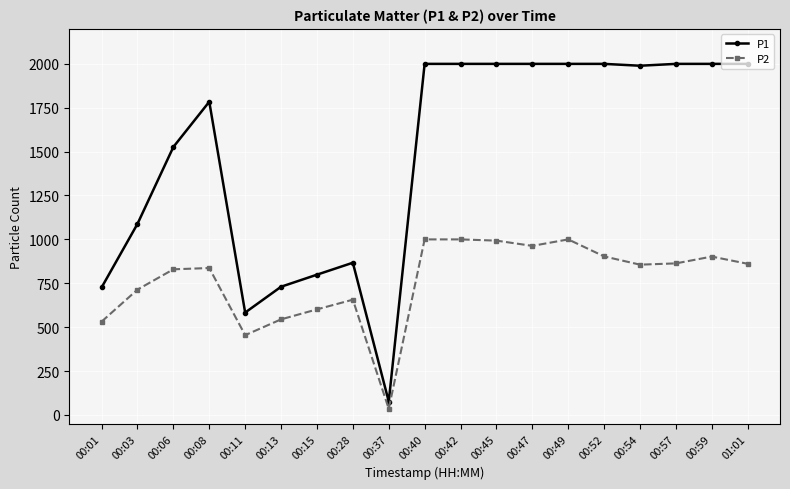

What is the sum of the P1 values at 00:01 and 00:57?

2725.8